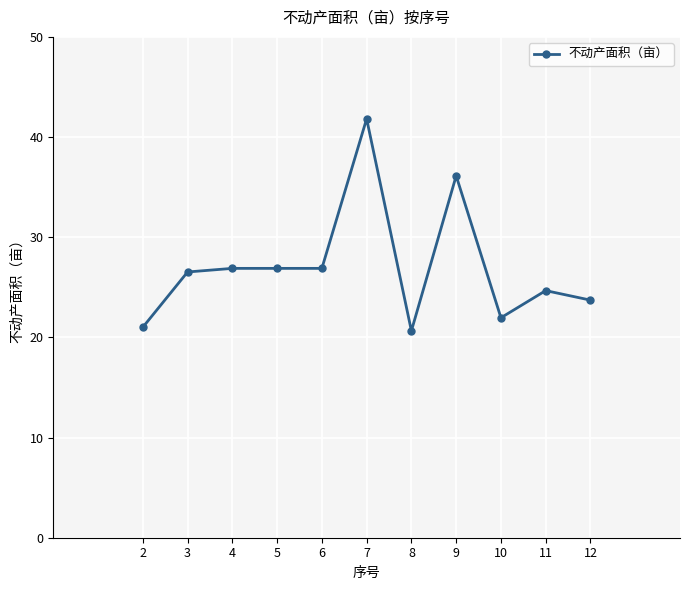

What is the change in value from 4 to 10?

-4.9